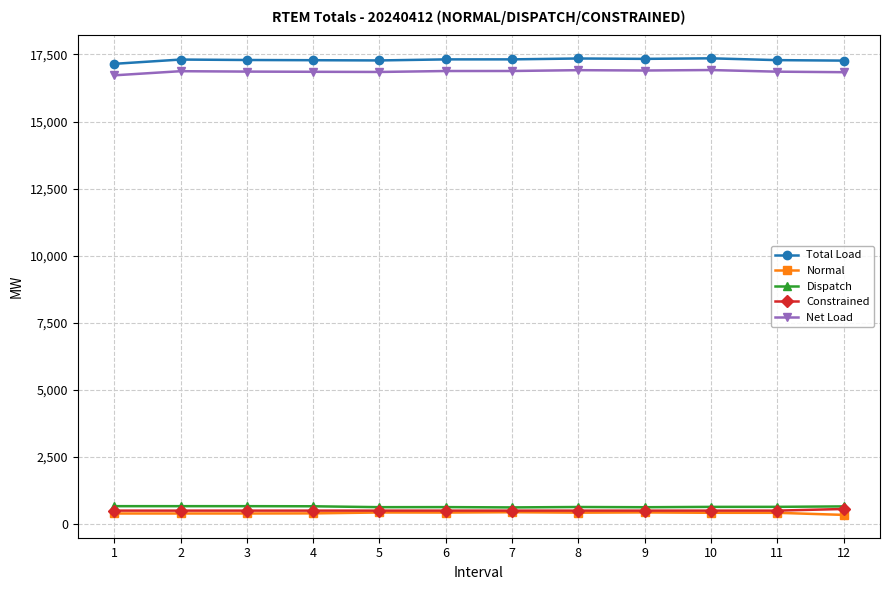

What is the spread (max minus min) of values at 7?

16880.1